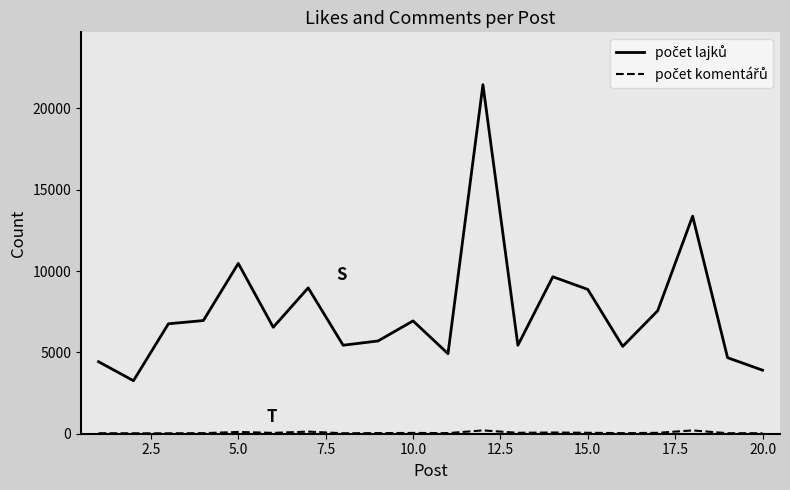

What is the maximum value shown in the chart?

21463